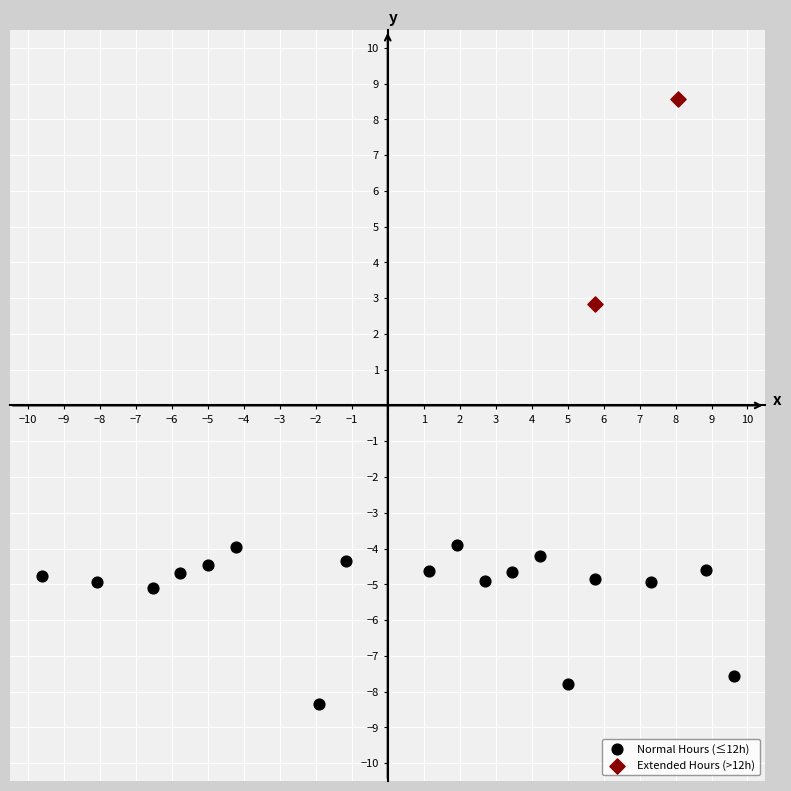

Which series reaches the minimum Y coordinate?

Normal Hours (≤12h)